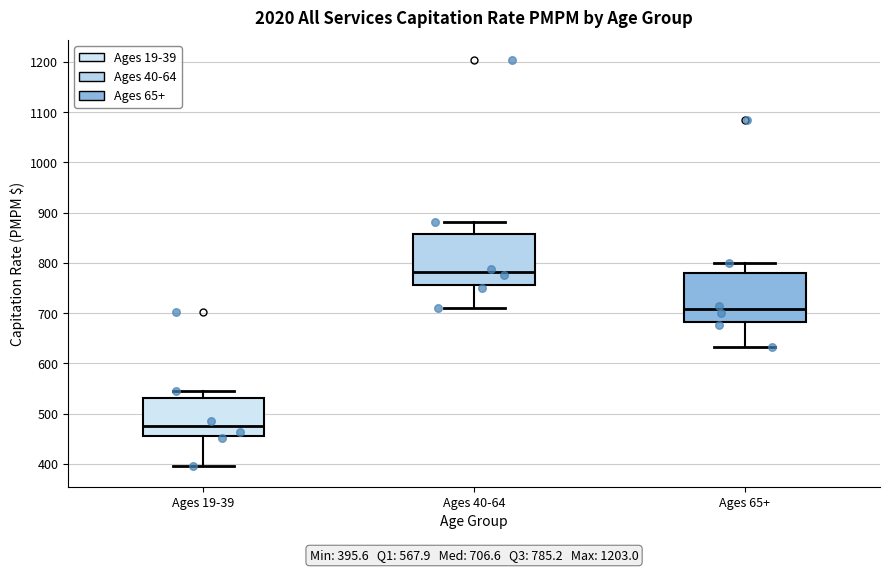

Which box's median line is the highest?

Ages 40-64